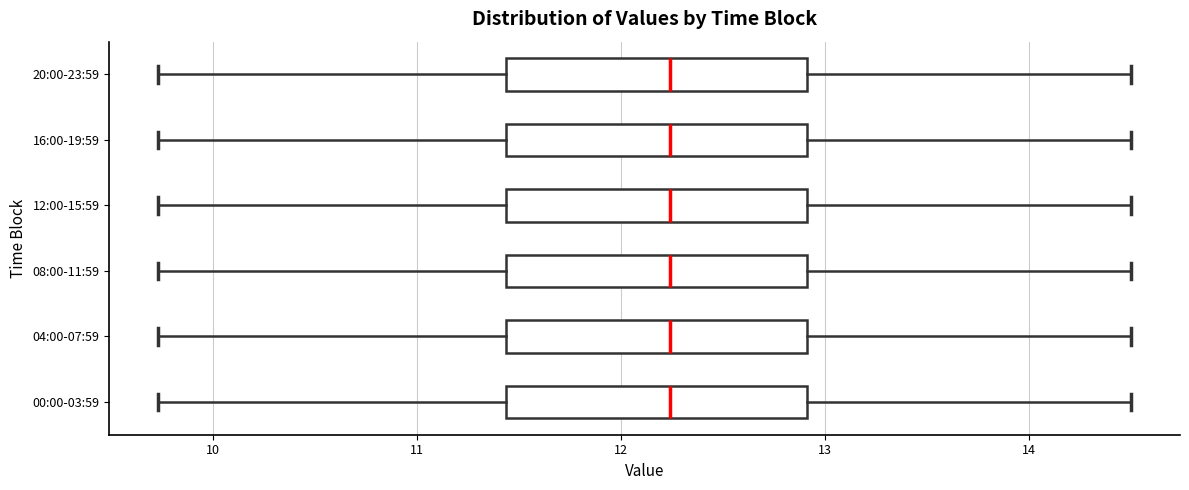

Reading bottom to top, read every box against the x-axis: the position of its median line, the range the box covers, and the ends of its whiskers. The values are not printed on the chart, so give them approximately, as read against the axis.

00:00-03:59: median 12.2, box 11.4 to 12.9, whiskers 9.7 to 14.5
04:00-07:59: median 12.2, box 11.4 to 12.9, whiskers 9.7 to 14.5
08:00-11:59: median 12.2, box 11.4 to 12.9, whiskers 9.7 to 14.5
12:00-15:59: median 12.2, box 11.4 to 12.9, whiskers 9.7 to 14.5
16:00-19:59: median 12.2, box 11.4 to 12.9, whiskers 9.7 to 14.5
20:00-23:59: median 12.2, box 11.4 to 12.9, whiskers 9.7 to 14.5